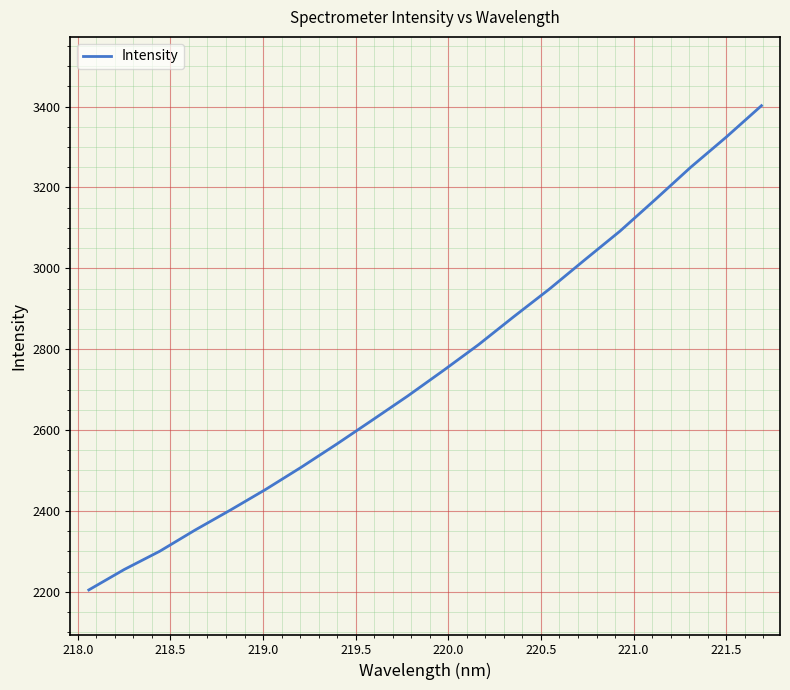

What is the smallest value displayed?

2204.6